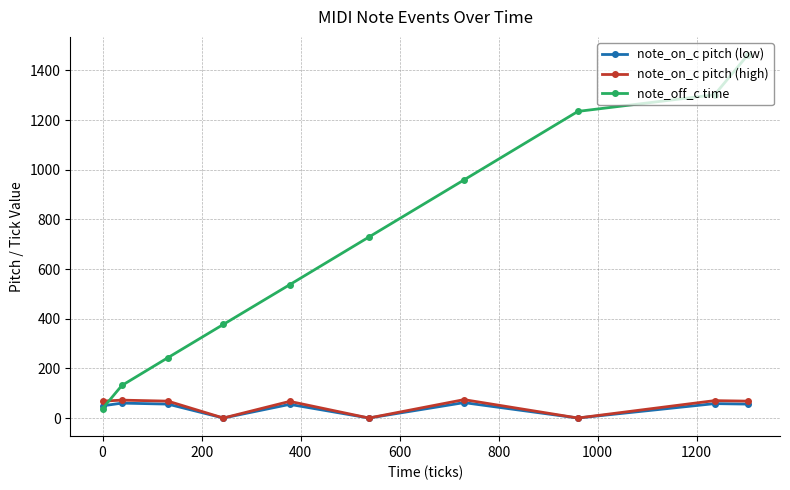

What is the value of the note_on_c pitch (high) point at the 3rd from the left?

68